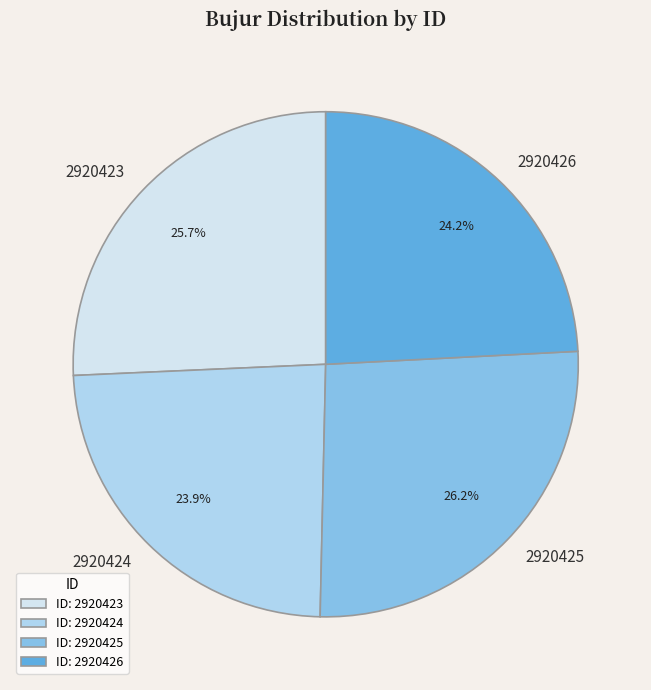

Which has a higher value, 2920426 or 2920423?

2920423